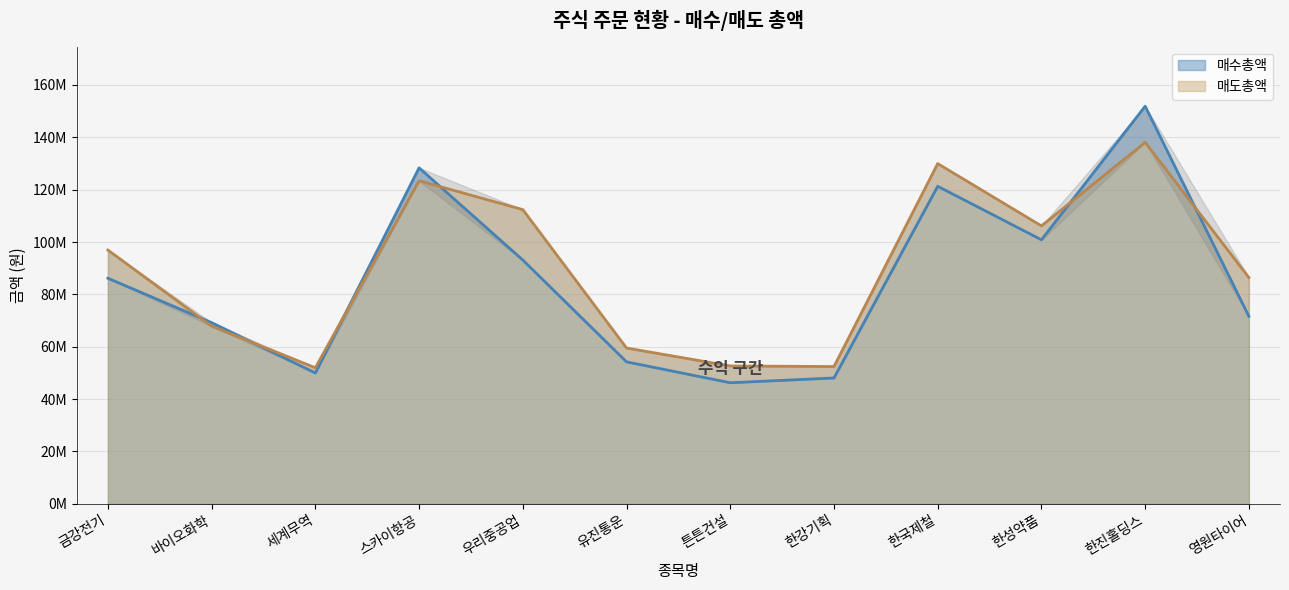

Between 바이오화학 and 튼튼건설, which series saw the biggest shift?

매수총액